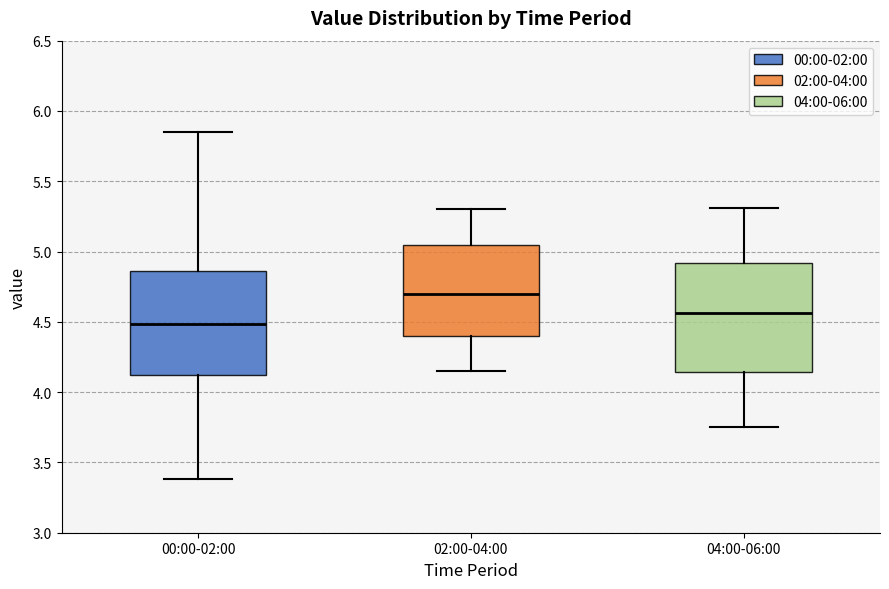

Where is the upper edge of the box for 02:00-04:00 on the y-axis? The values are not printed on the chart, so give them approximately, as read against the axis.

5.05